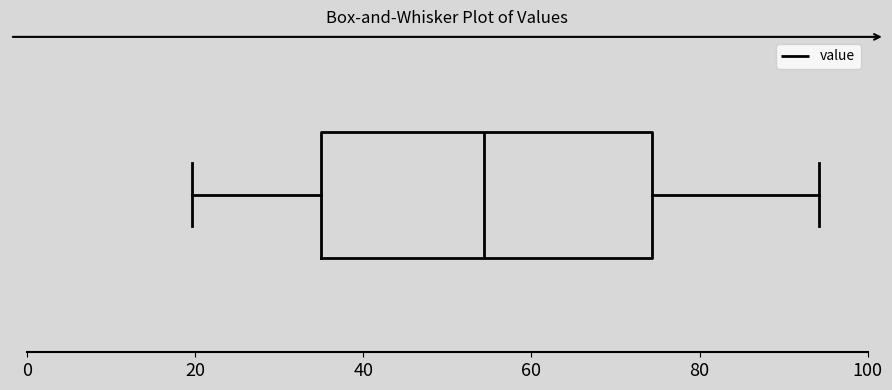

Where is the left edge of the box on the x-axis? The values are not printed on the chart, so give them approximately, as read against the axis.

34